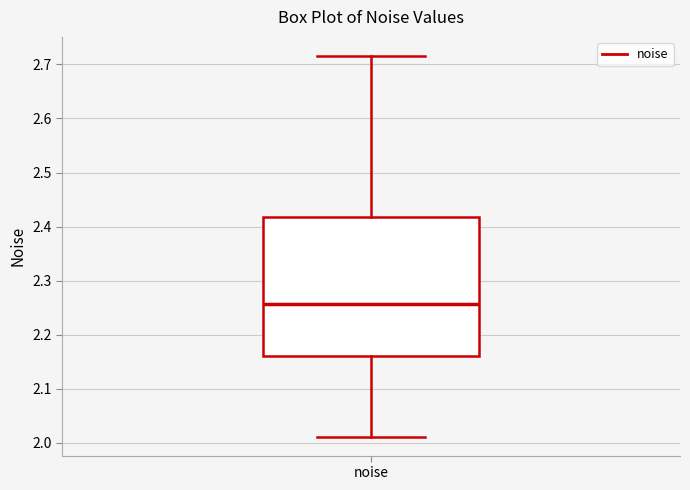

Transcribe this box plot: give where the median line is, the range the box spans, and where the two whiskers end, as read against the y-axis. The values are not printed on the chart, so give them approximately, as read against the axis.

median 2.26, box 2.16 to 2.42, whiskers 2.01 to 2.72